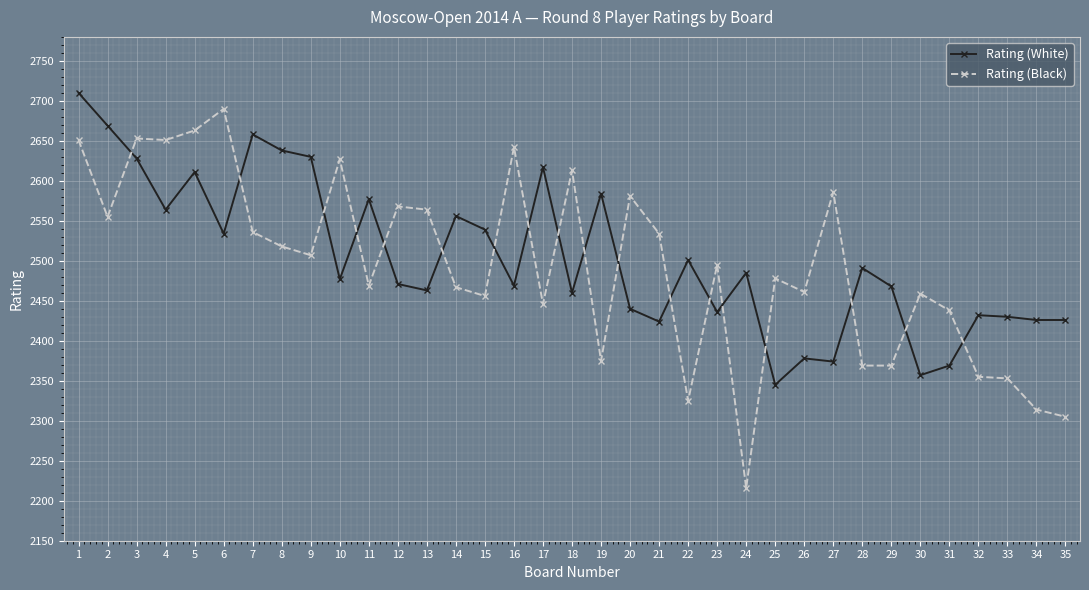

Between 3 and 9, which series saw the biggest shift?

Rating (Black)